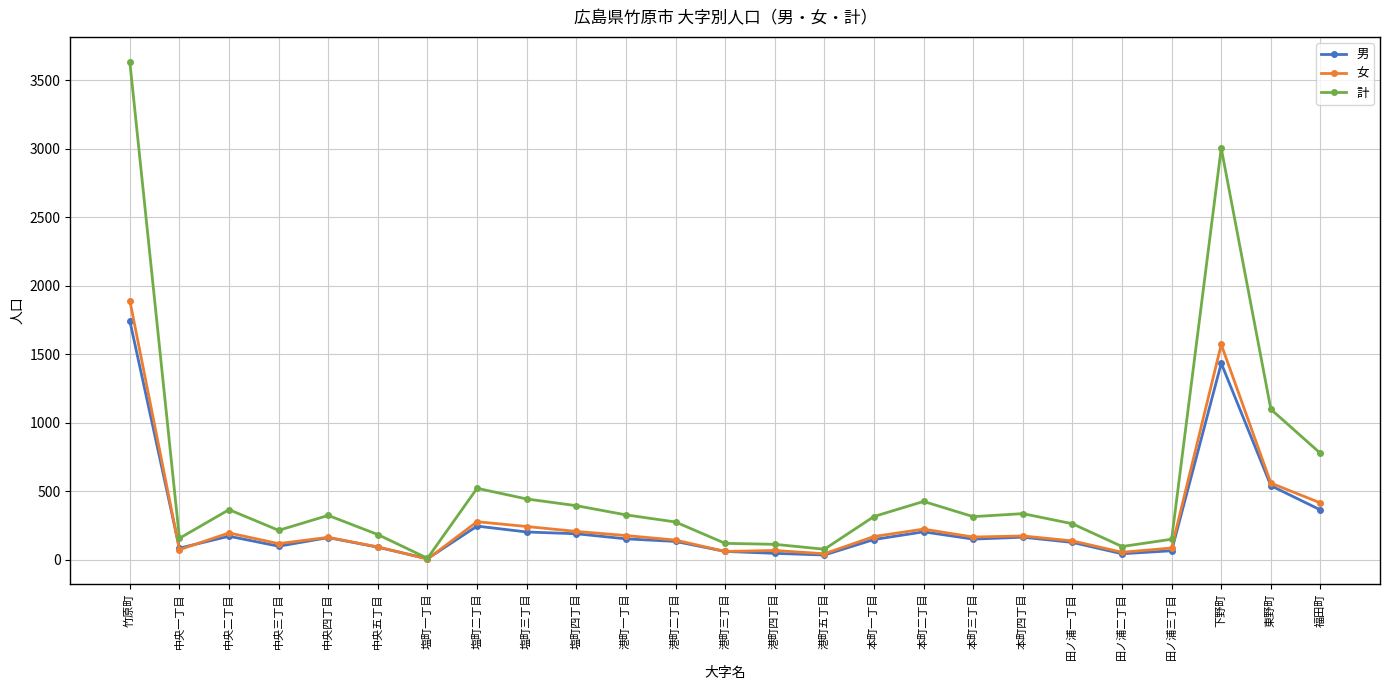

Which series has the widest spread of values?

計